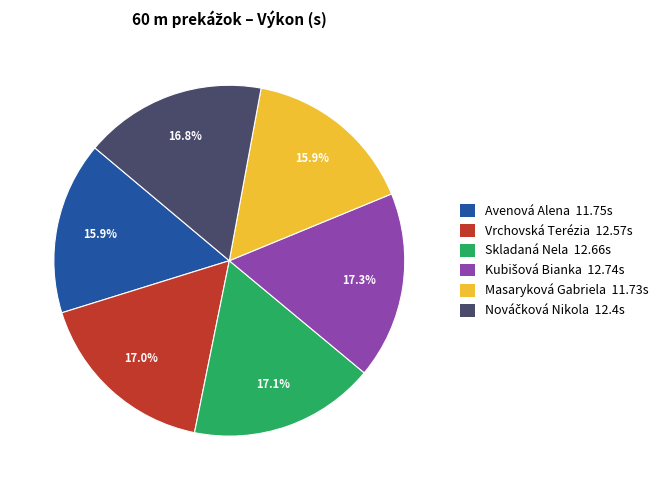

Between Masaryková Gabriela 11.73s and Skladaná Nela 12.66s, which is larger?

Skladaná Nela 12.66s